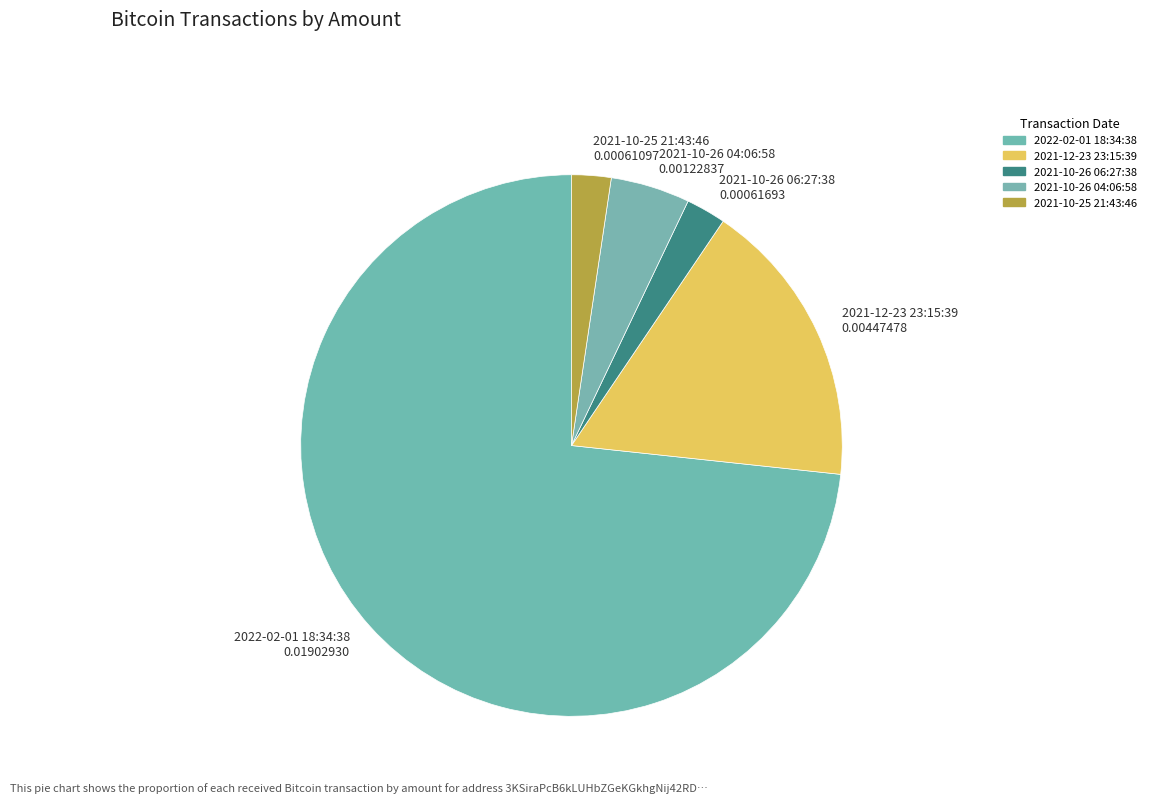

Does 2021-10-26 04:06:58 account for over 50% of the chart?

No